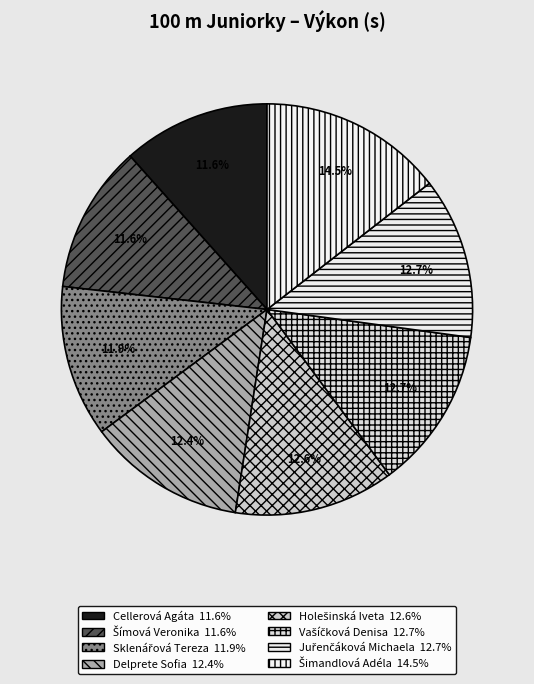

To the nearest percent, what is the average slice percentage?

12%